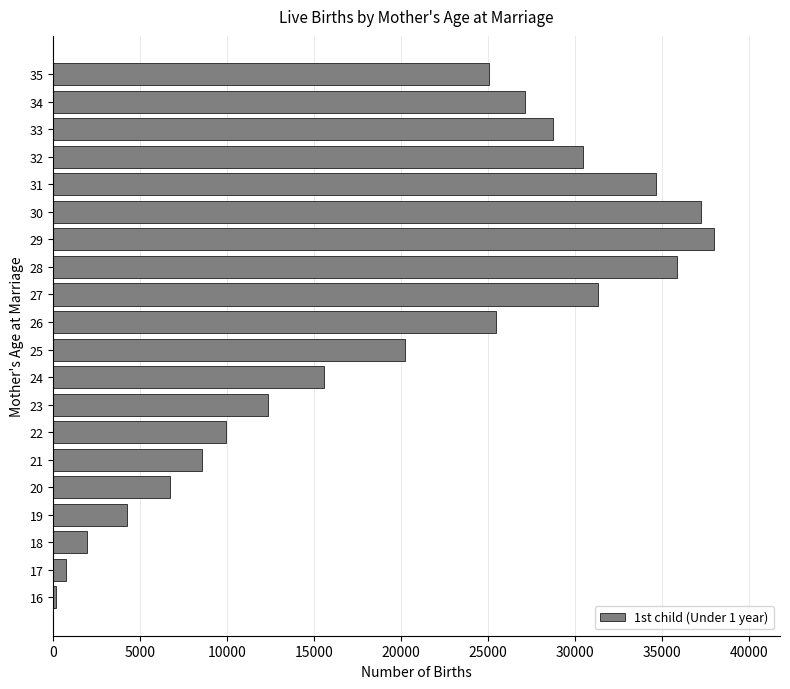

How many bars are there in total?

20